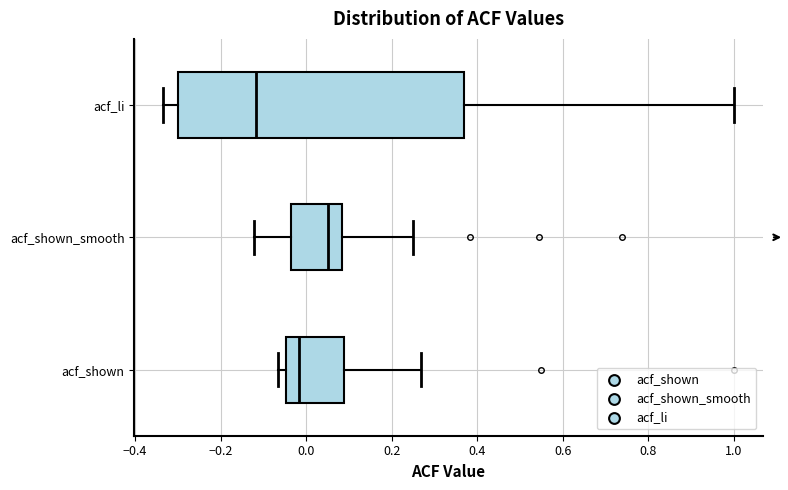

Which box has the furthest to the right median line?

acf_shown_smooth